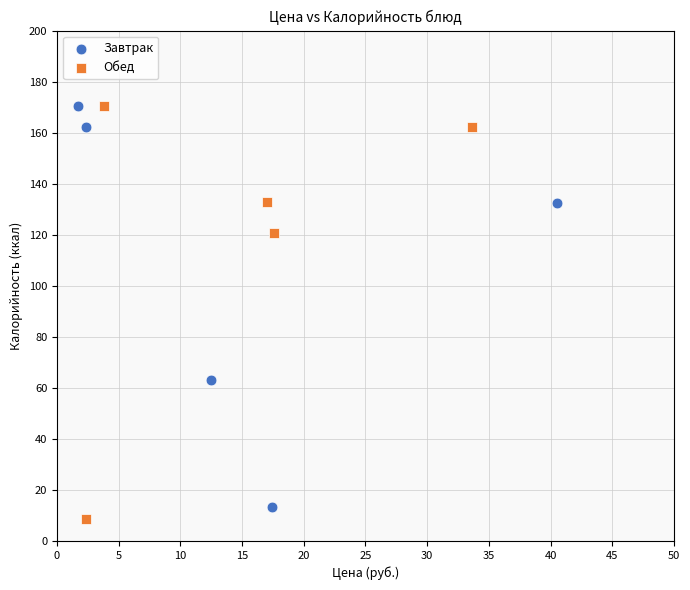

Which series reaches the minimum Y coordinate?

Обед